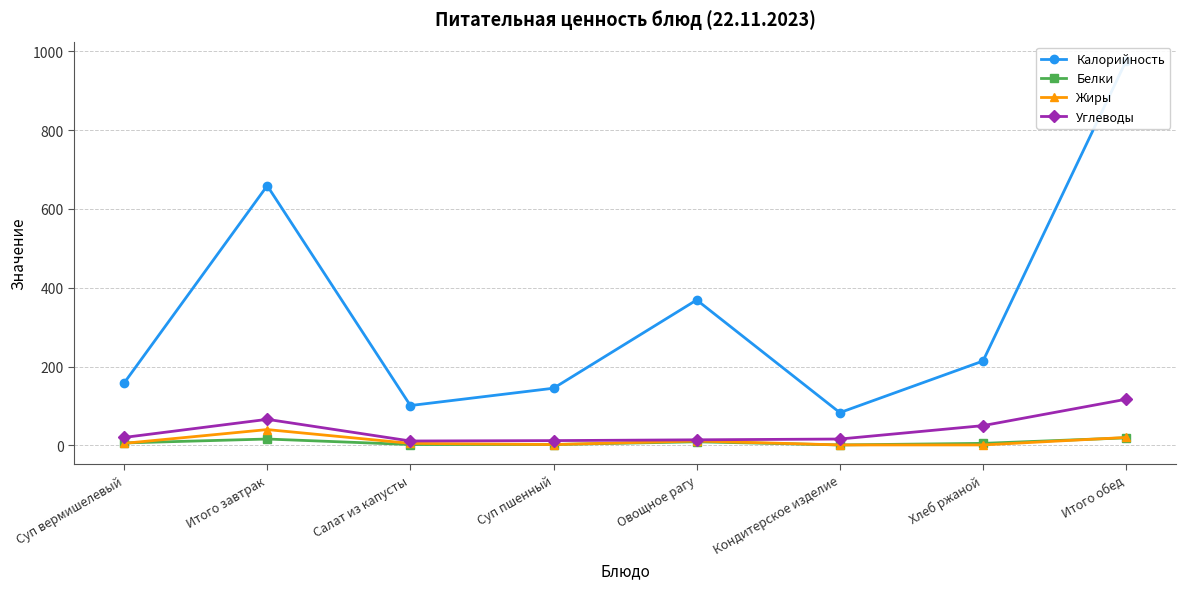

What is the approximate value of Калорийность at Хлеб ржаной?

214